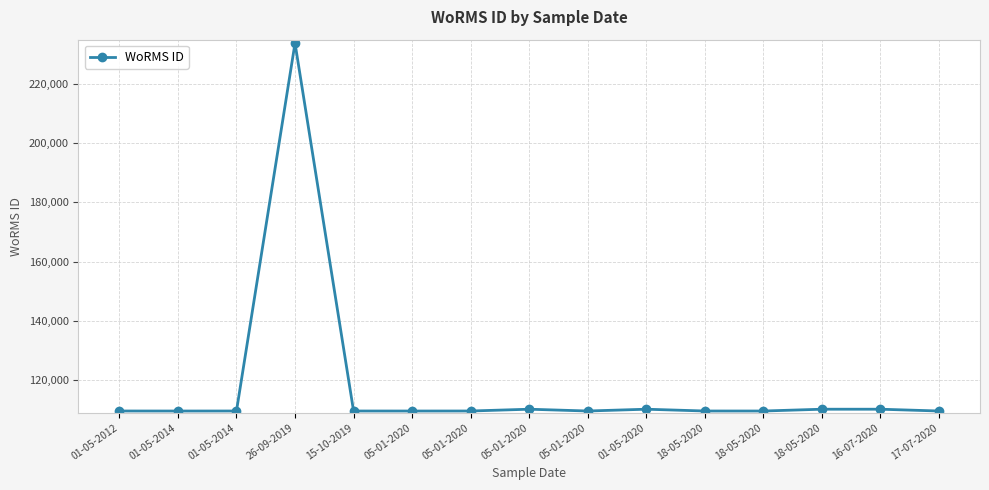

Where is the first local minimum?

01-05-2014